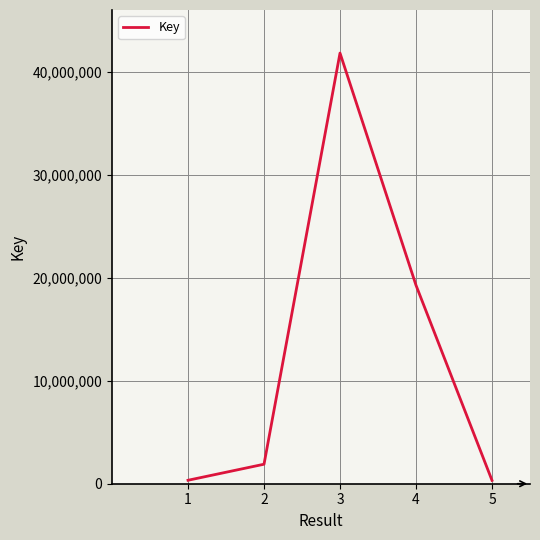

How many distinct data groups are displayed?

1